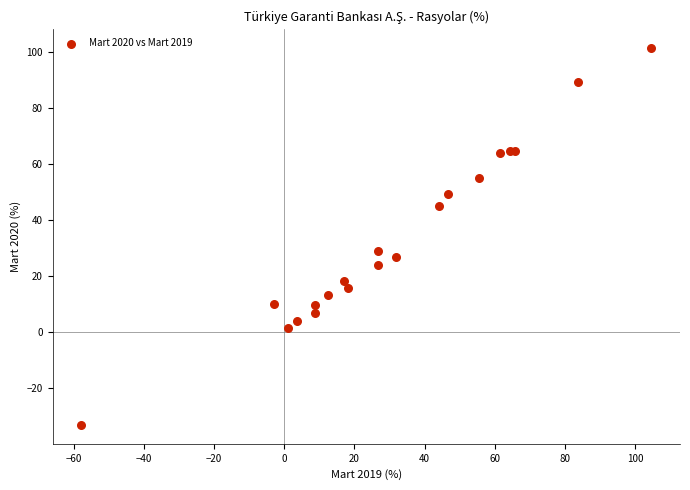

What Y value in the scatter plot is closest to 33?

28.8